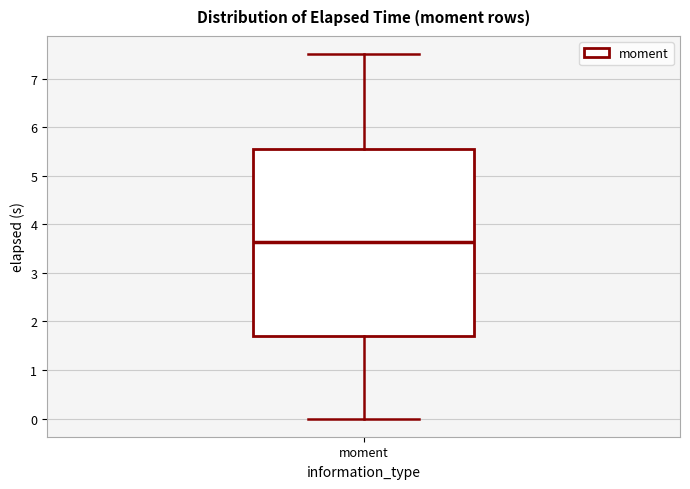

Where is the upper edge of the box for moment on the y-axis? The values are not printed on the chart, so give them approximately, as read against the axis.

5.6